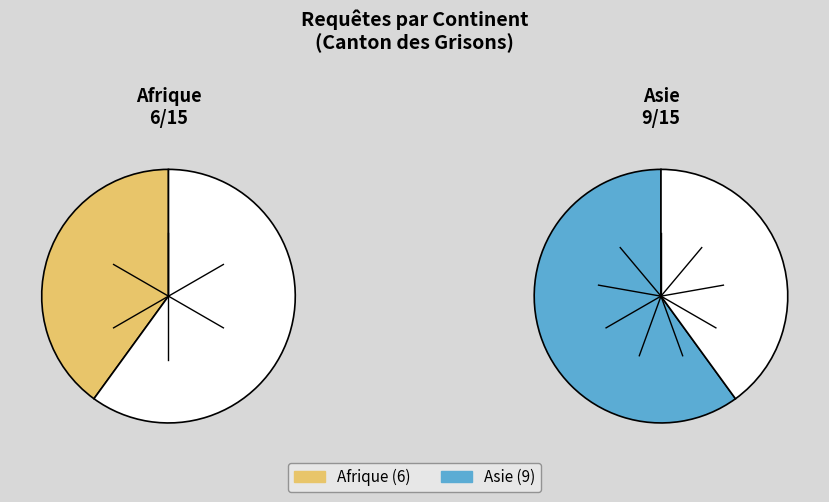

Combined, do Asie and Afrique account for over 50%?

Yes